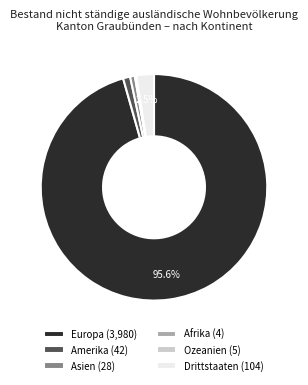

Which category has the biggest portion of the pie?

Europa (3,980)